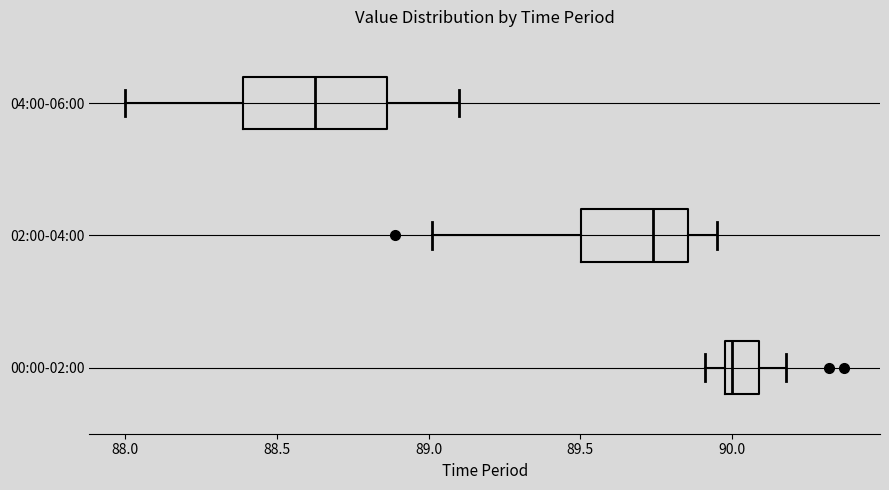

Which box is the widest, from its left edge to its right edge?

04:00-06:00